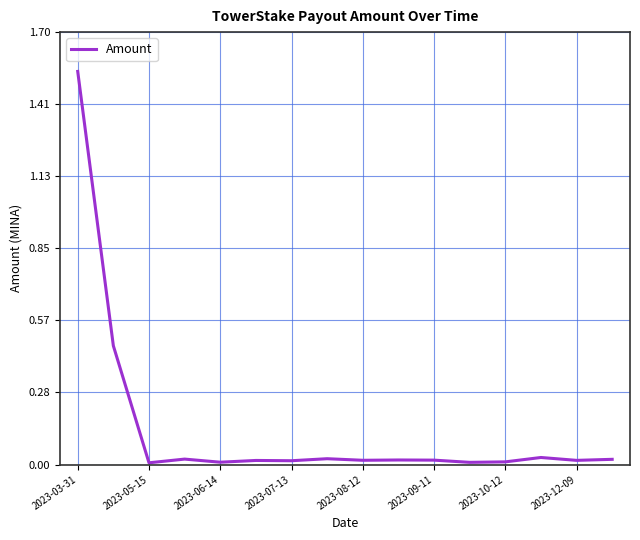

At which category does the data reach its first local valley?

2023-05-15